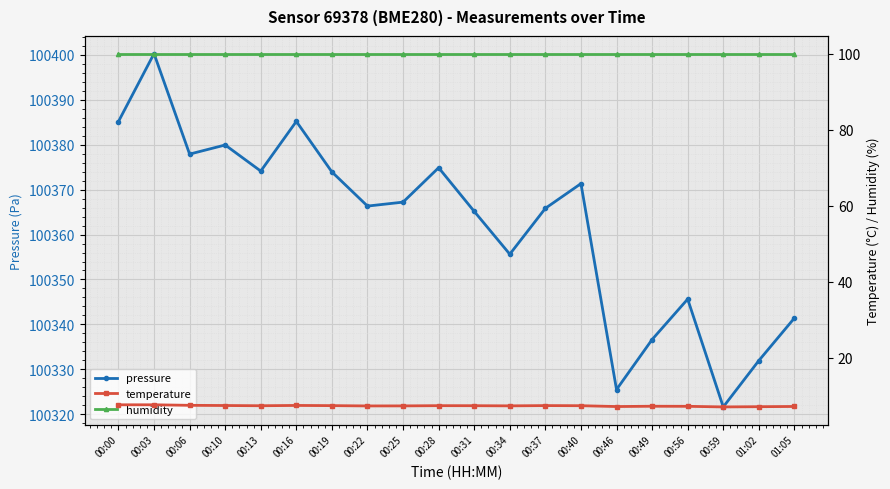

What is the label of the 10th point from the right?

00:31